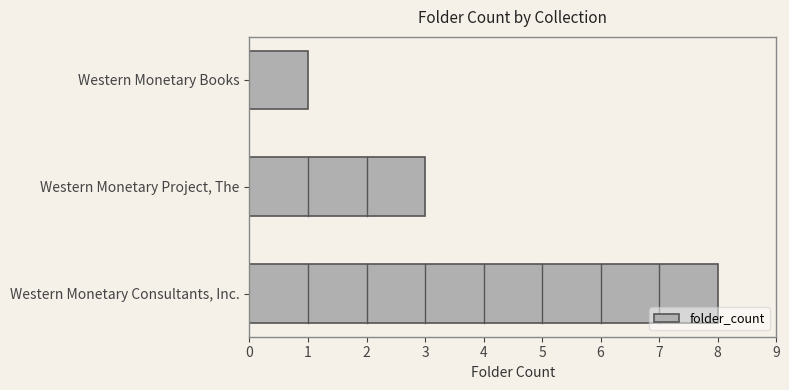

Read the value at Western Monetary Project, The.

3